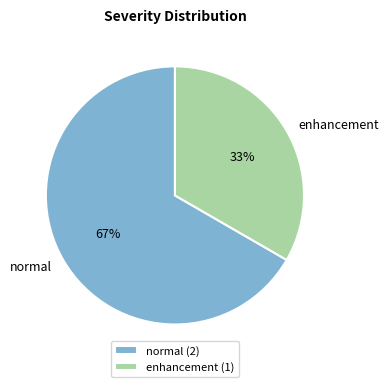

True or false: normal accounts for 61% of the total.

False